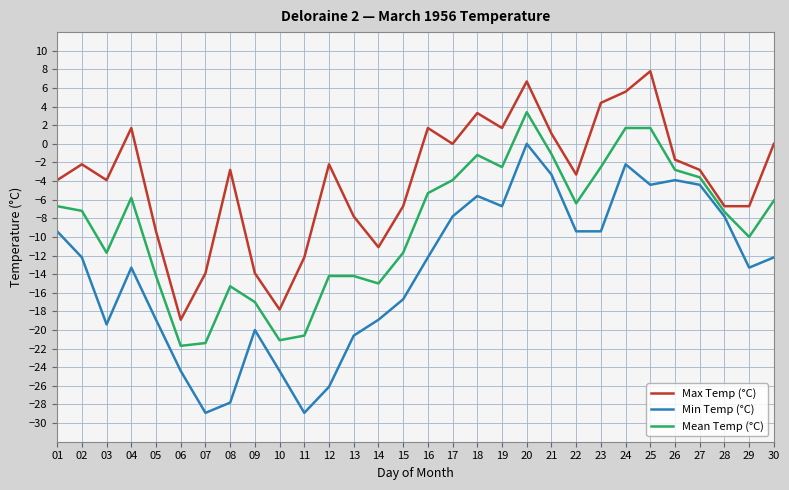

What is the spread (max minus min) of values at 10?

6.6